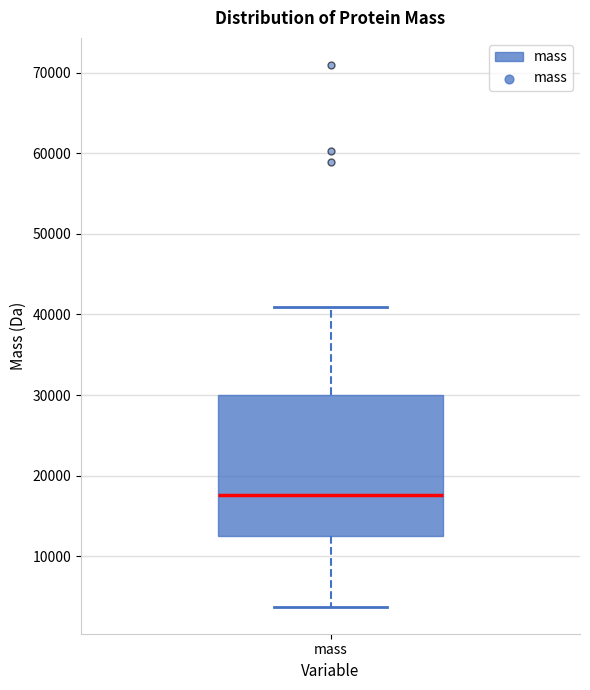

Read this box plot against the y-axis: the position of the median line, the range covered by the box, and the ends of both whiskers. The values are not printed on the chart, so give them approximately, as read against the axis.

median 18000, box 13000 to 30000, whiskers 4000 to 41000